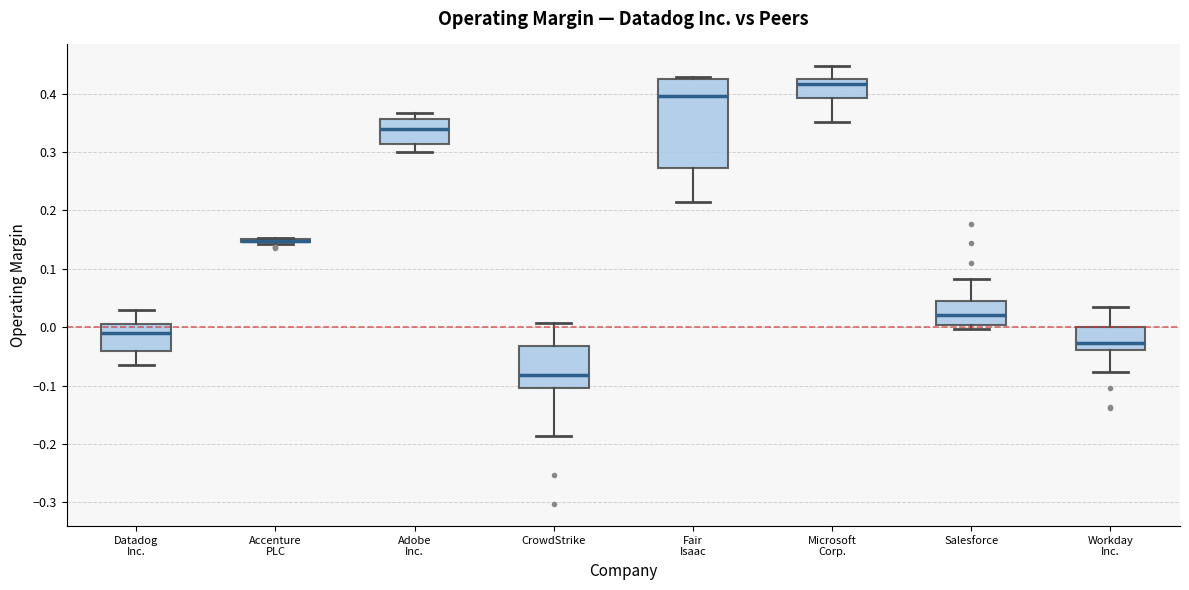

Reading left to right, transcribe this box plot: for each box, give where its median line is, the range the box spans, and where its two whiskers end, as read against the y-axis. The values are not printed on the chart, so give them approximately, as read against the axis.

Datadog Inc.: median -0.01, box -0.04 to 0.01, whiskers -0.06 to 0.03
Accenture PLC: box collapsed to a line at 0.15, whiskers 0.14 to 0.15
Adobe Inc.: median 0.34, box 0.31 to 0.36, whiskers 0.30 to 0.37
CrowdStrike: median -0.08, box -0.10 to -0.03, whiskers -0.19 to 0.01
Fair Isaac: median 0.40, box 0.27 to 0.42, whiskers 0.21 to 0.43
Microsoft Corp.: median 0.42, box 0.39 to 0.43, whiskers 0.35 to 0.45
Salesforce: median 0.02, box 0.00 to 0.04, whiskers 0.00 (just below the box's lower edge) to 0.08
Workday Inc.: median -0.03, box -0.04 to 0.00, whiskers -0.08 to 0.04